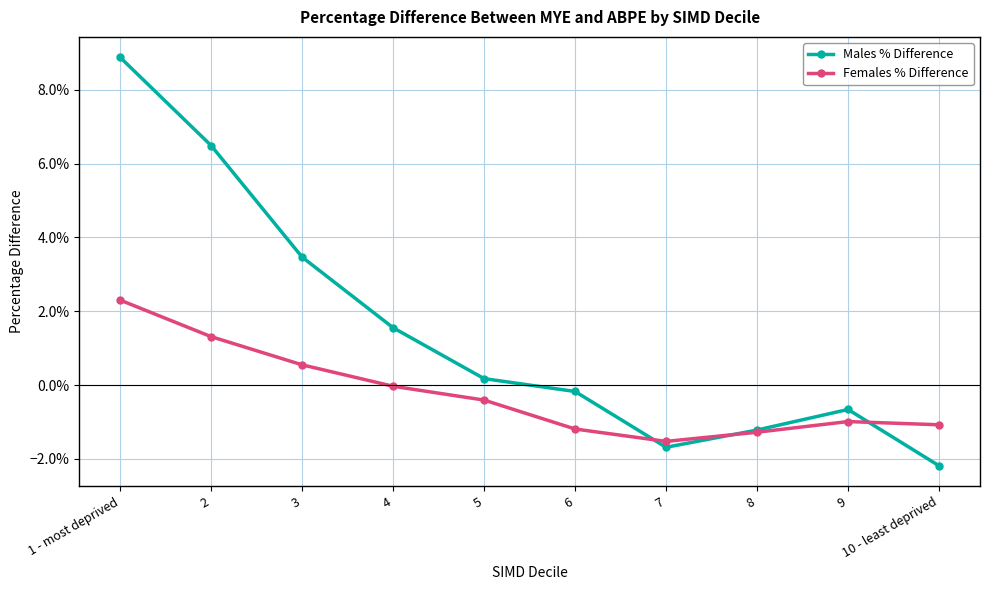

How many intersections are there between Males % Difference and Females % Difference?

3